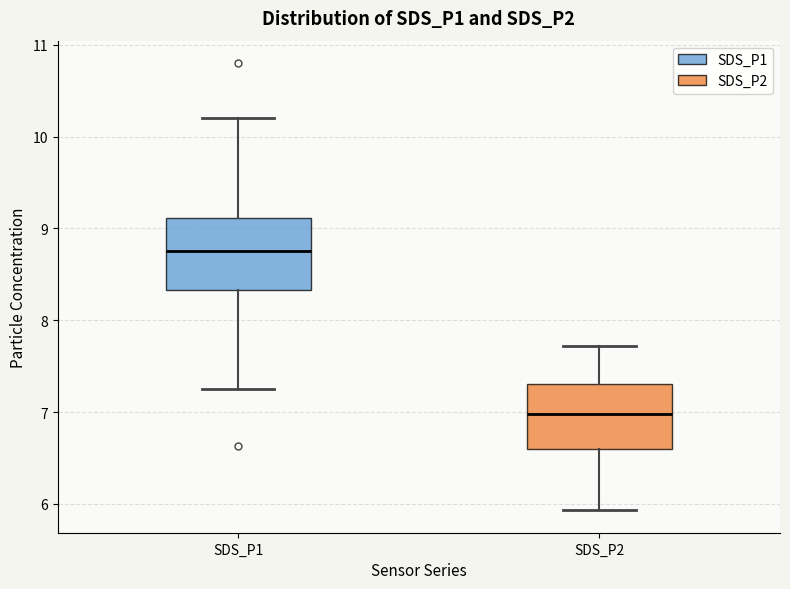

Which box has the highest median line?

SDS_P1